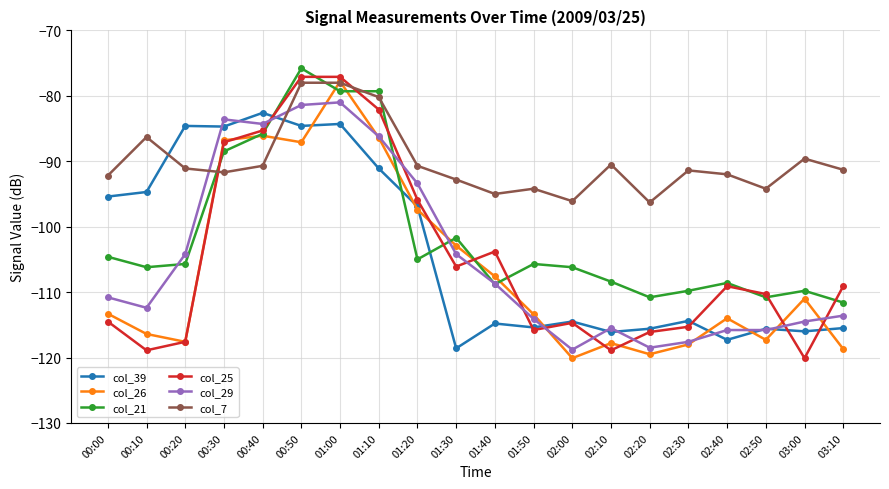

At which category is the sum across all series the highest?

01:00